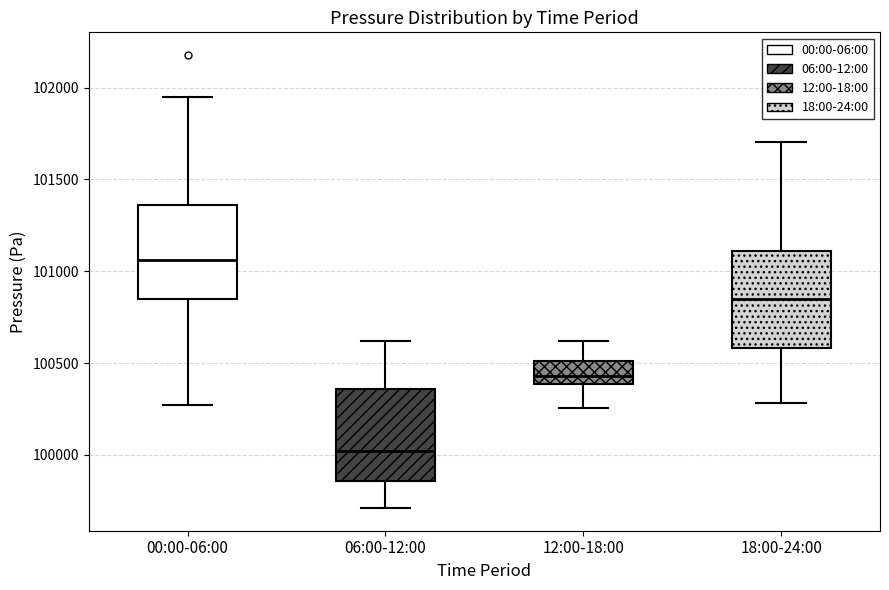

Reading left to right, read every box against the y-axis: the position of its median line, the range the box covers, and the ends of its whiskers. The values are not printed on the chart, so give them approximately, as read against the axis.

00:00-06:00: median 101050, box 100850 to 101350, whiskers 100250 to 101950
06:00-12:00: median 100000, box 99850 to 100350, whiskers 99700 to 100600
12:00-18:00: median 100450, box 100400 to 100500, whiskers 100250 to 100600
18:00-24:00: median 100850, box 100600 to 101100, whiskers 100300 to 101700